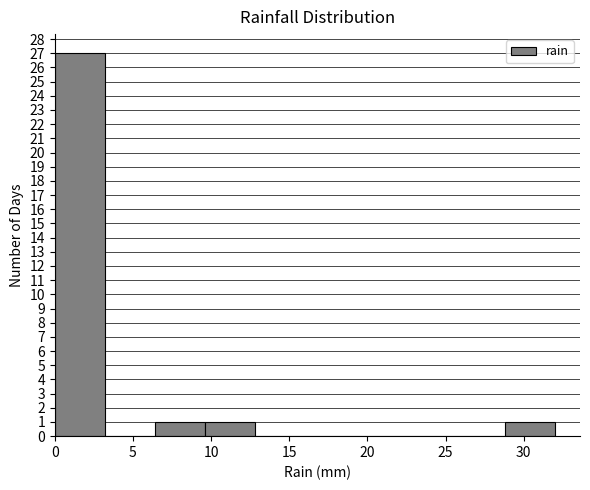

Reading left to right, list every bar in this chart as the range it spans on the x-axis followed by its height. Neither the bar edges nor the heights are printed on the chart, so give them approximately, as read against the axes.

0.0 to 3.2: 27
3.2 to 6.4: 0
6.4 to 9.6: 1
9.6 to 12.8: 1
12.8 to 16.0: 0
16.0 to 19.2: 0
19.2 to 22.4: 0
22.4 to 25.6: 0
25.6 to 28.8: 0
28.8 to 32.0: 1